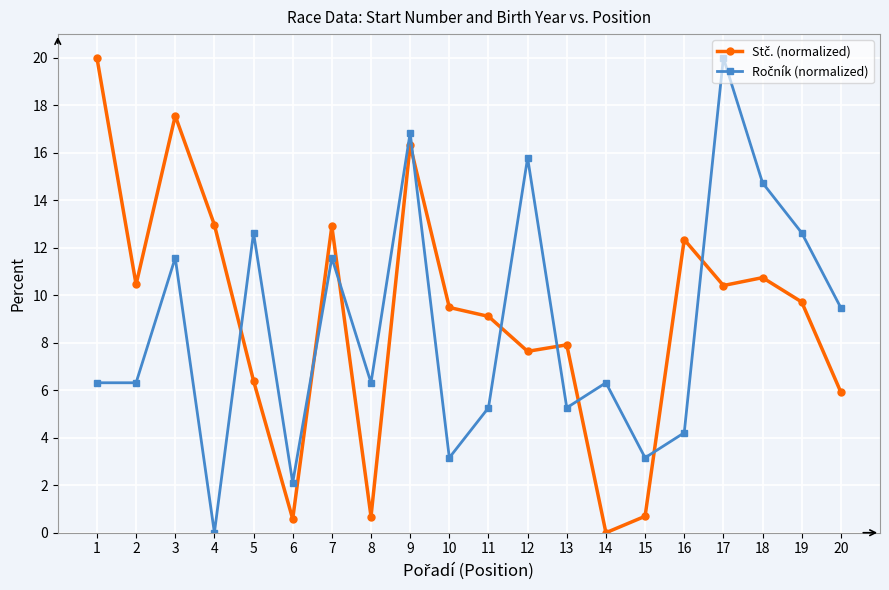

What is the difference between the highest and lowest values at 17?

9.6